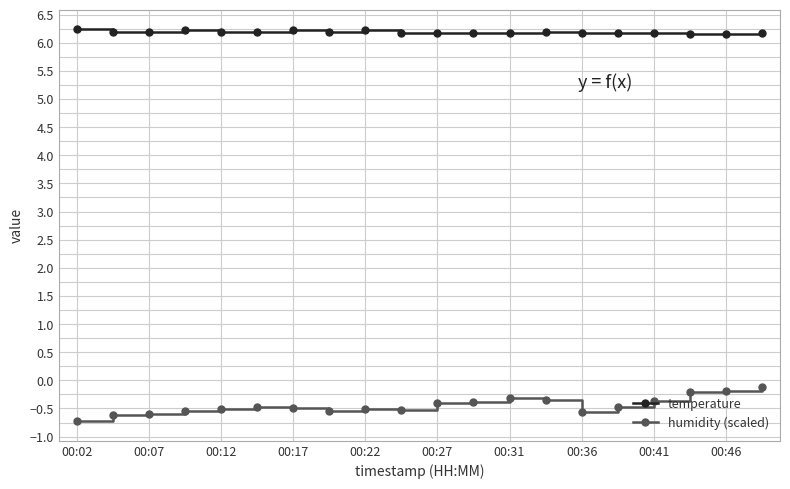

What is the minimum value shown in the chart?

-0.7